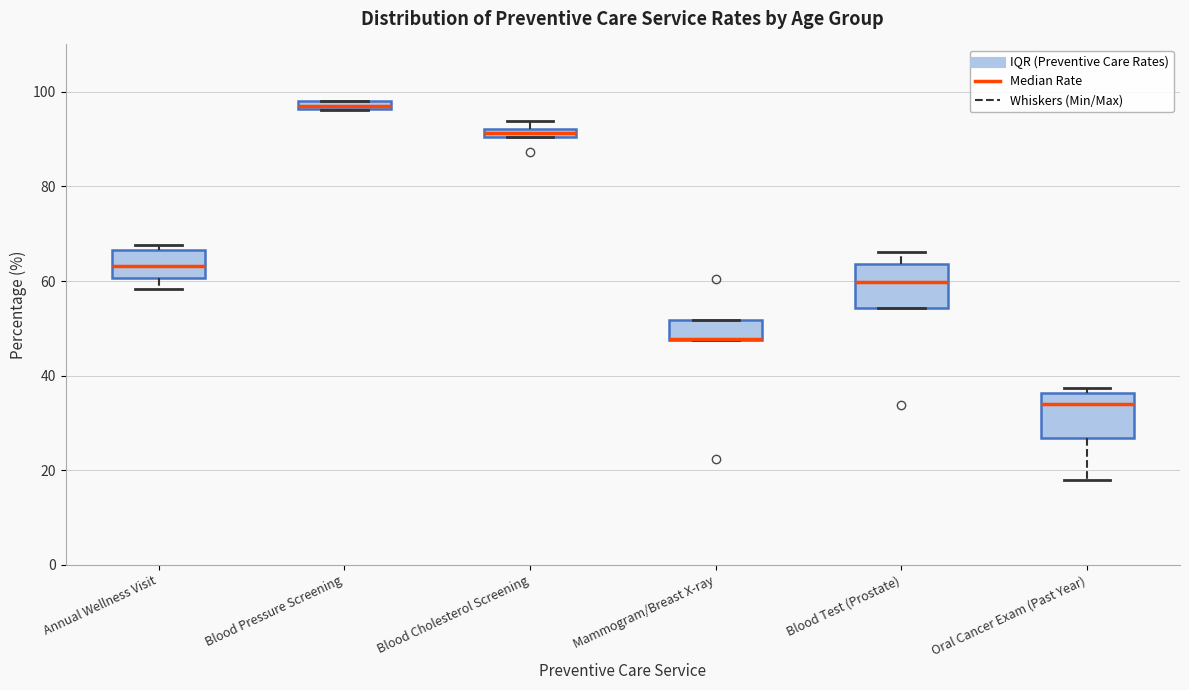

Where is the lower edge of the box for Blood Cholesterol Screening on the y-axis? The values are not printed on the chart, so give them approximately, as read against the axis.

90